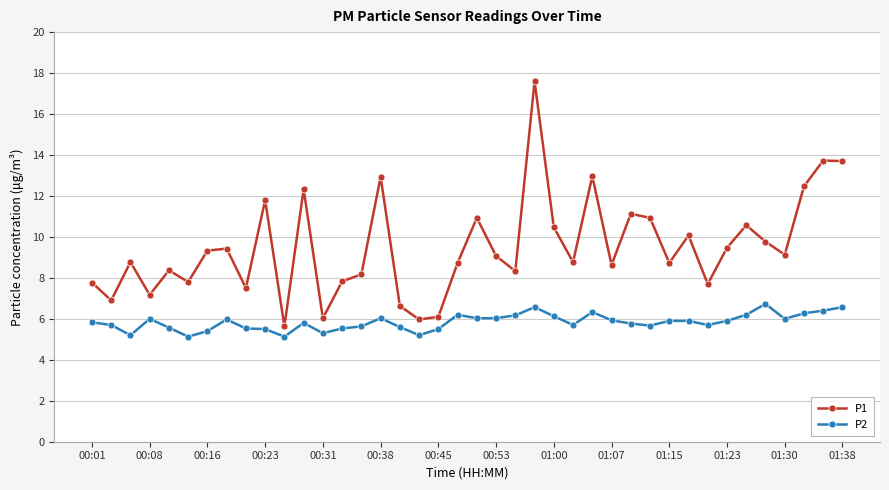

True or false: P1 has more than 0 interior local peaks.

True